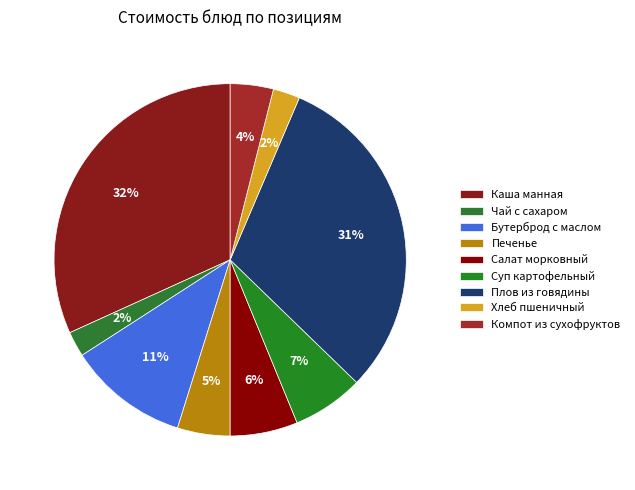

Combined, what portion of the pie is Печенье and Бутерброд с маслом?

15.9%